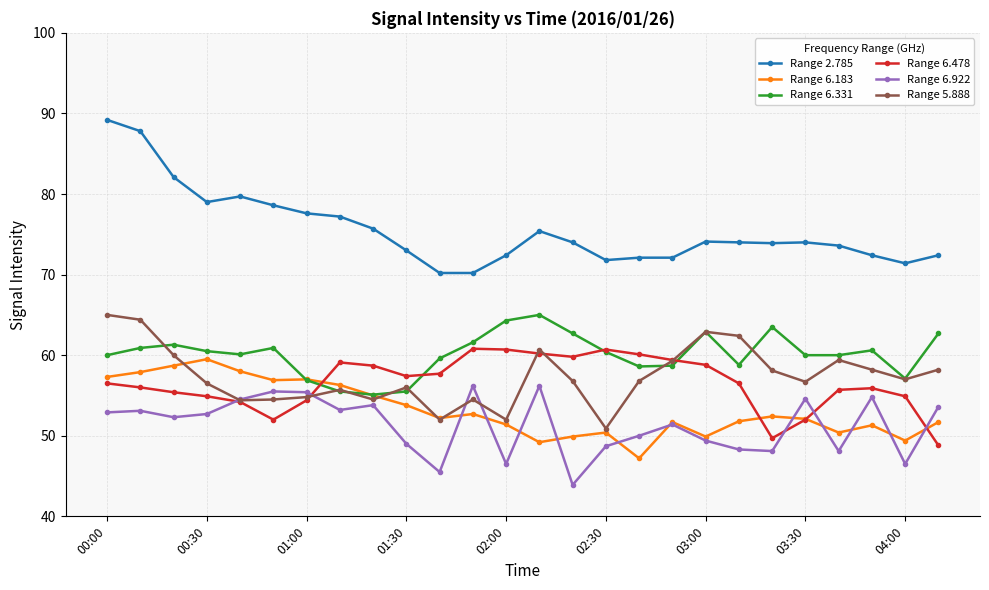

True or false: Range 6.331 and Range 2.785 cross at least once.

False